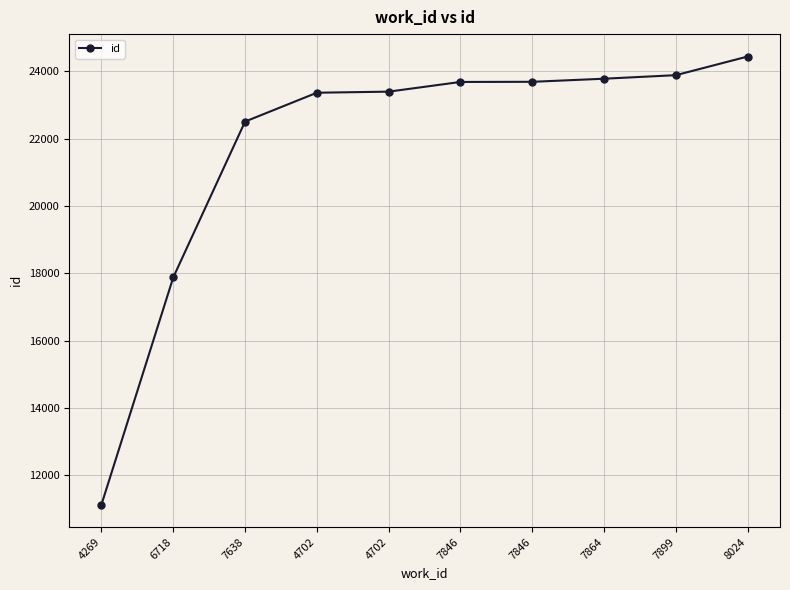

Which label corresponds to the smallest value in the chart?

4269